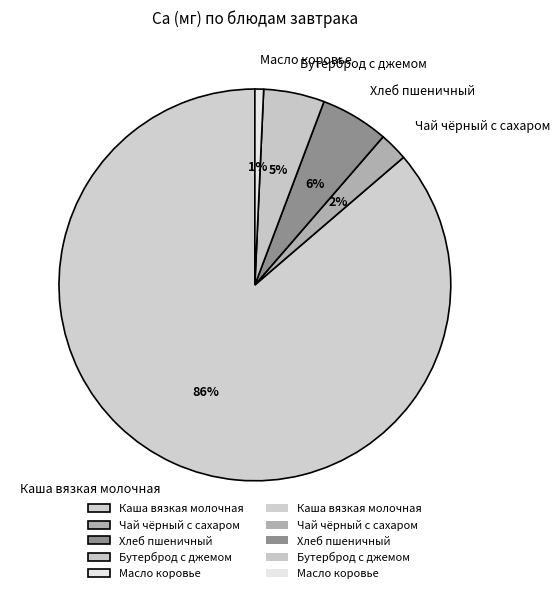

To the nearest percent, what is the difference between the Масло коровье and Хлеб пшеничный slice percentages?

5%